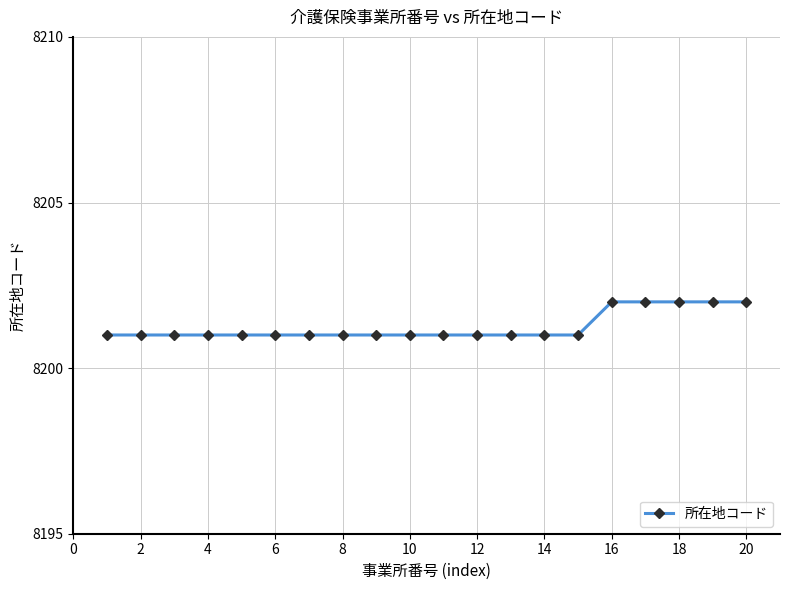

Reading right to left, extract all data points from this chart.

8202	8202	8202	8202	8202	8201	8201	8201	8201	8201	8201	8201	8201	8201	8201	8201	8201	8201	8201	8201